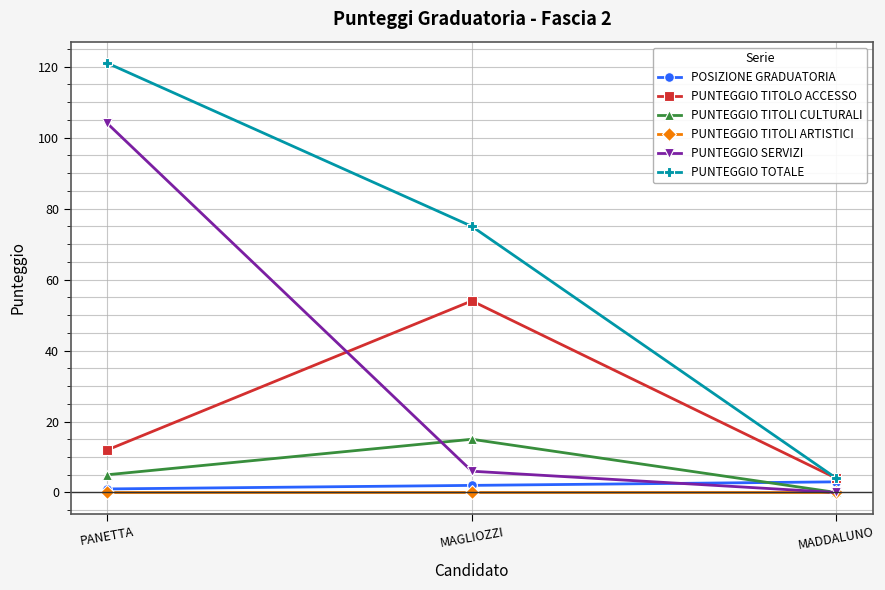

Reading right to left, what are all the values shown in this chart?

POSIZIONE GRADUATORIA: MADDALUNO=3	MAGLIOZZI=2	PANETTA=1
PUNTEGGIO TITOLO ACCESSO: MADDALUNO=4	MAGLIOZZI=54	PANETTA=12
PUNTEGGIO TITOLI CULTURALI: MADDALUNO=0	MAGLIOZZI=15	PANETTA=5
PUNTEGGIO TITOLI ARTISTICI: MADDALUNO=0	MAGLIOZZI=0	PANETTA=0
PUNTEGGIO SERVIZI: MADDALUNO=0	MAGLIOZZI=6	PANETTA=104
PUNTEGGIO TOTALE: MADDALUNO=4	MAGLIOZZI=75	PANETTA=121